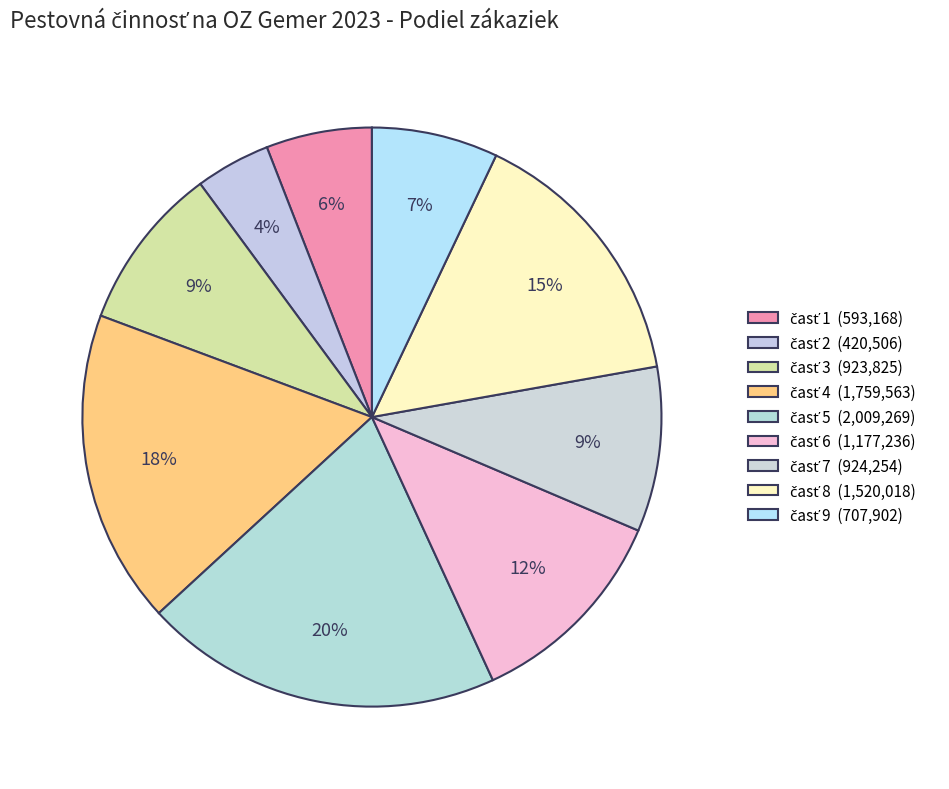

How many segments does this pie chart have?

9